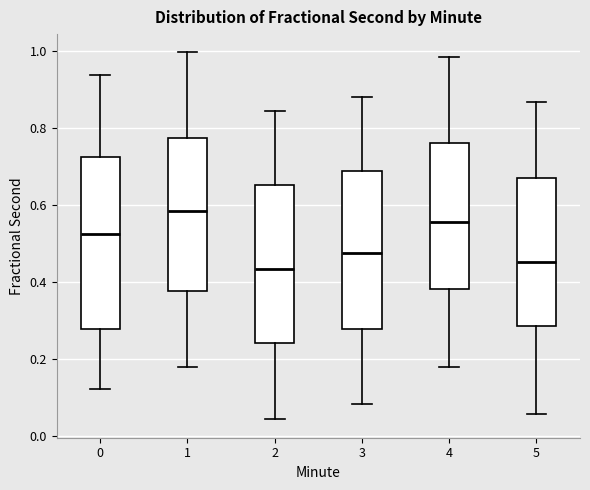

Reading left to right, read every box against the y-axis: the position of its median line, the range the box covers, and the ends of its whiskers. The values are not printed on the chart, so give them approximately, as read against the axis.

0: median 0.52, box 0.28 to 0.72, whiskers 0.12 to 0.94
1: median 0.58, box 0.38 to 0.78, whiskers 0.18 to 1.00
2: median 0.44, box 0.24 to 0.66, whiskers 0.04 to 0.84
3: median 0.48, box 0.28 to 0.68, whiskers 0.08 to 0.88
4: median 0.56, box 0.38 to 0.76, whiskers 0.18 to 0.98
5: median 0.46, box 0.28 to 0.68, whiskers 0.06 to 0.86